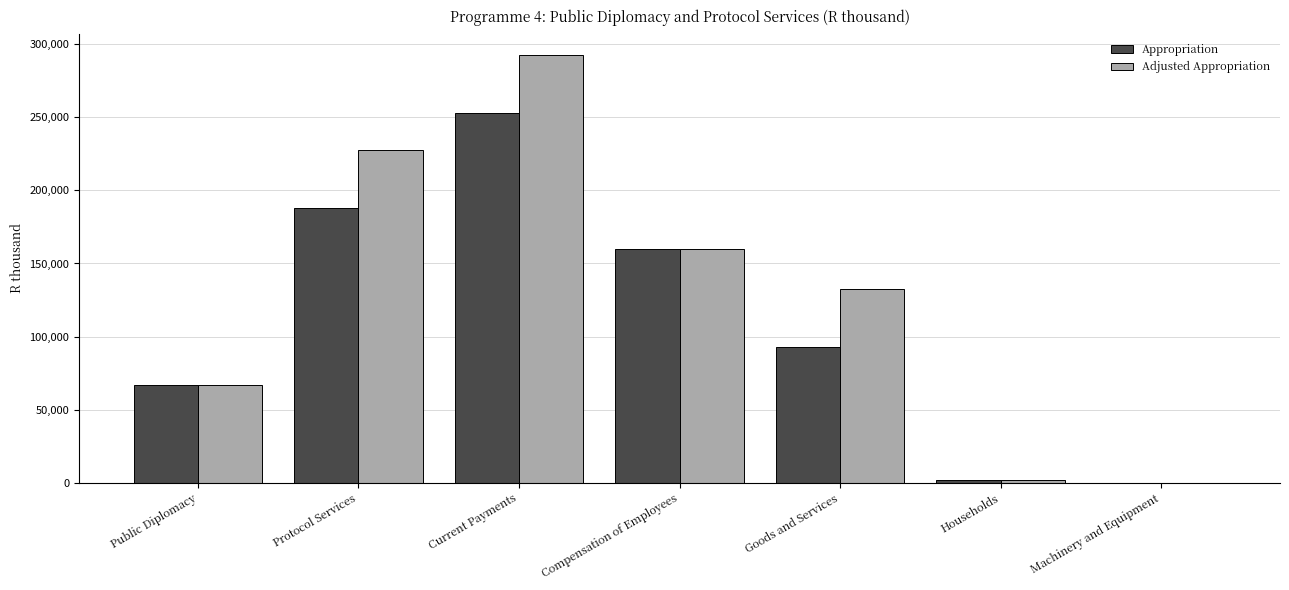

What is the highest value of the Appropriation series?

253231